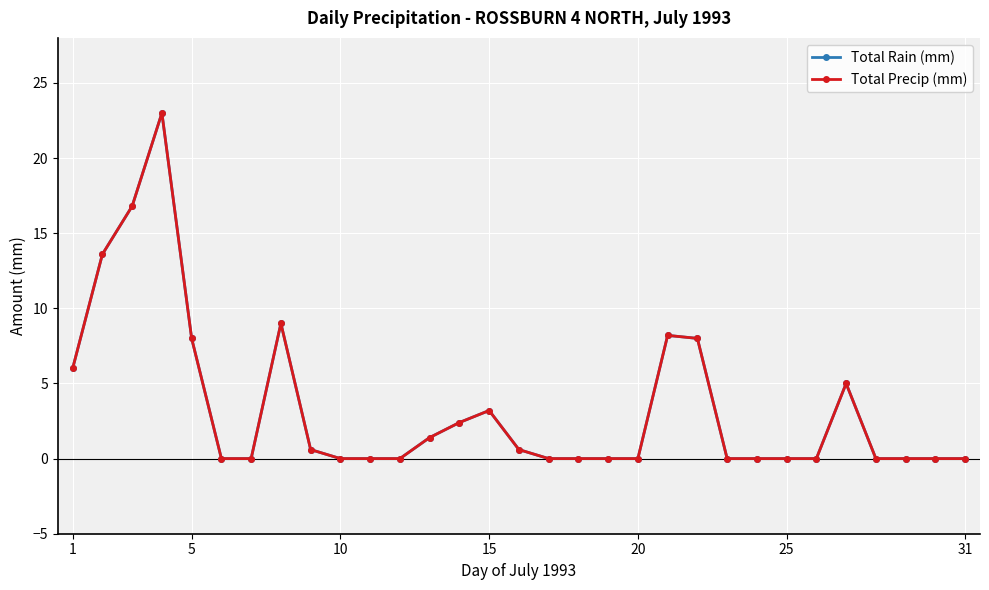

Does the chart have visible grid lines?

Yes